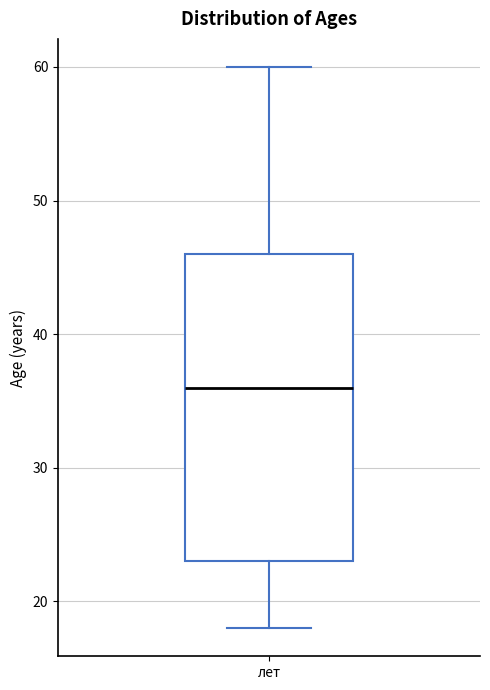

Transcribe this box plot: give where the median line is, the range the box spans, and where the two whiskers end, as read against the y-axis. The values are not printed on the chart, so give them approximately, as read against the axis.

median 36, box 23 to 46, whiskers 18 to 60